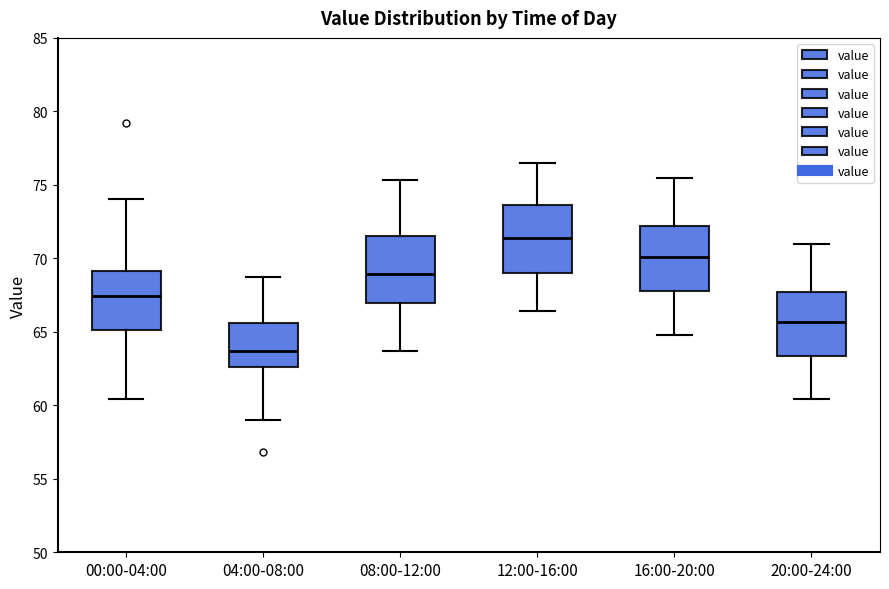

Reading left to right, transcribe this box plot: for each box, give where its median line is, the range the box spans, and where its two whiskers end, as read against the y-axis. The values are not printed on the chart, so give them approximately, as read against the axis.

00:00-04:00: median 67.5, box 65.0 to 69.0, whiskers 60.5 to 74.0
04:00-08:00: median 63.5, box 62.5 to 65.5, whiskers 59.0 to 68.5
08:00-12:00: median 69.0, box 67.0 to 71.5, whiskers 63.5 to 75.5
12:00-16:00: median 71.5, box 69.0 to 73.5, whiskers 66.5 to 76.5
16:00-20:00: median 70.0, box 68.0 to 72.0, whiskers 65.0 to 75.5
20:00-24:00: median 65.5, box 63.5 to 67.5, whiskers 60.5 to 71.0